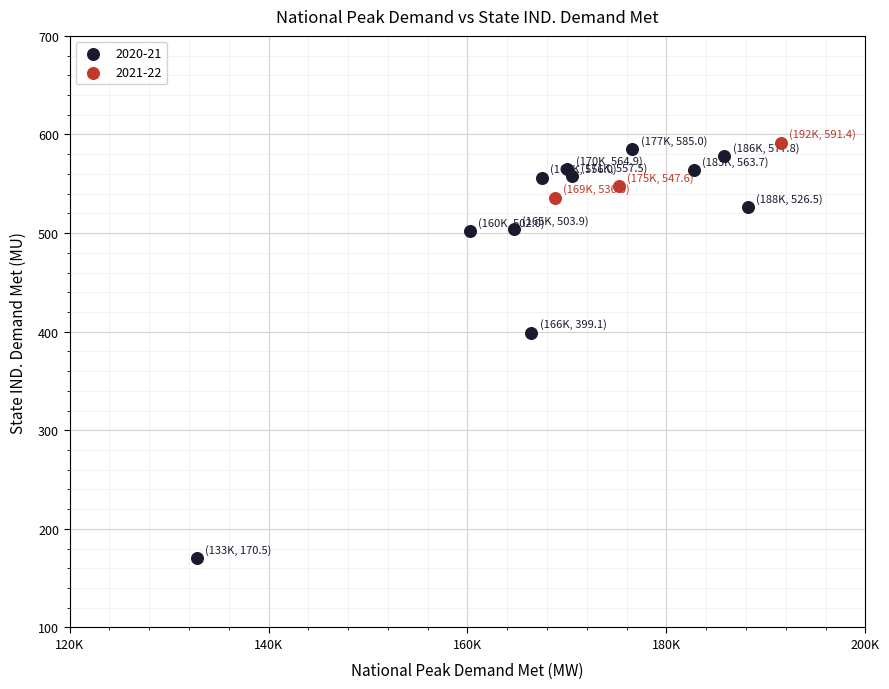

Which series contains the lowest Y value?

2020-21